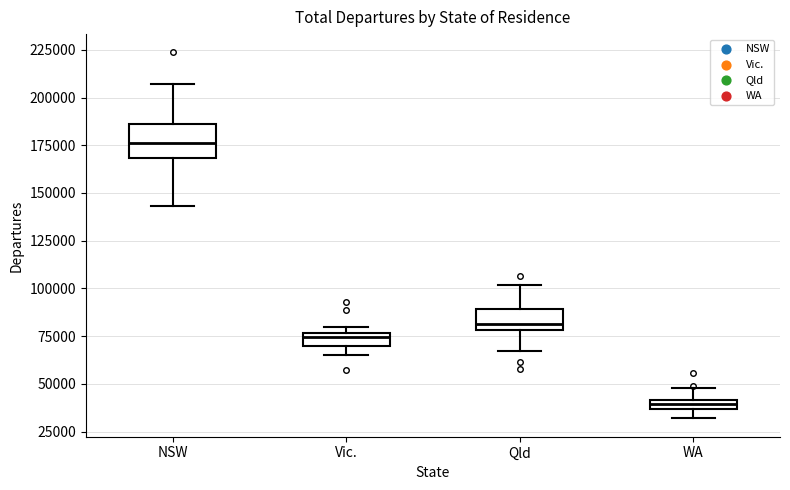

Which box's median line is the highest?

NSW